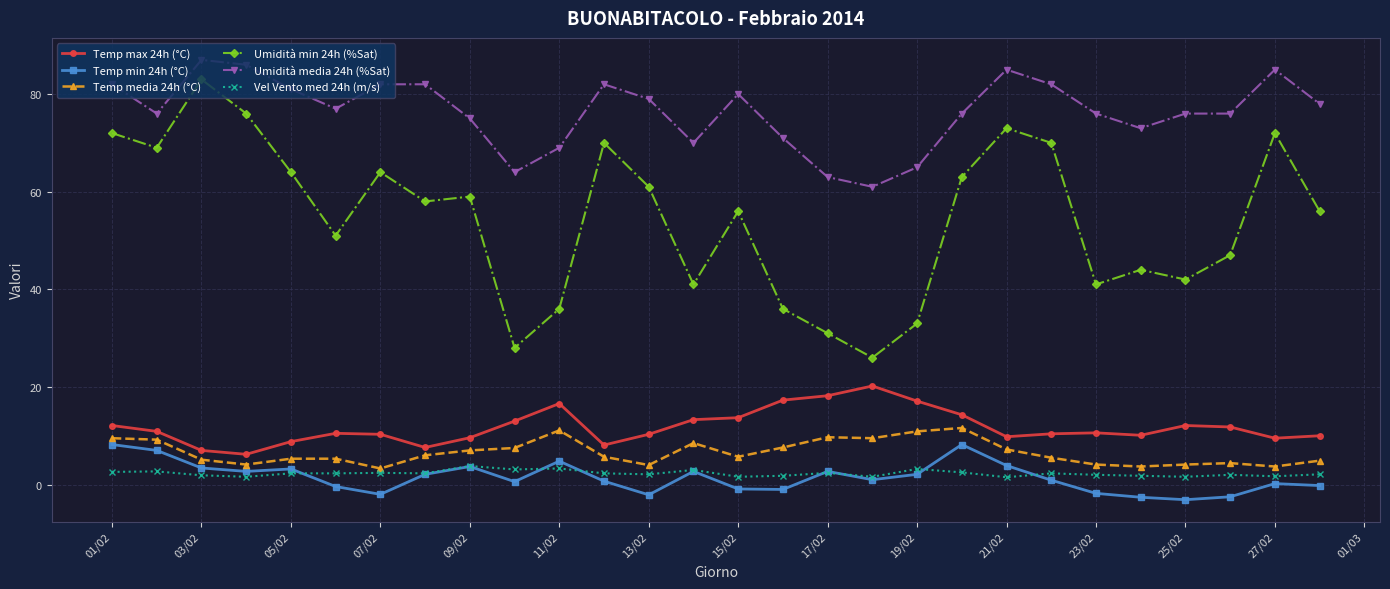

Count the number of categories in the chart.

28